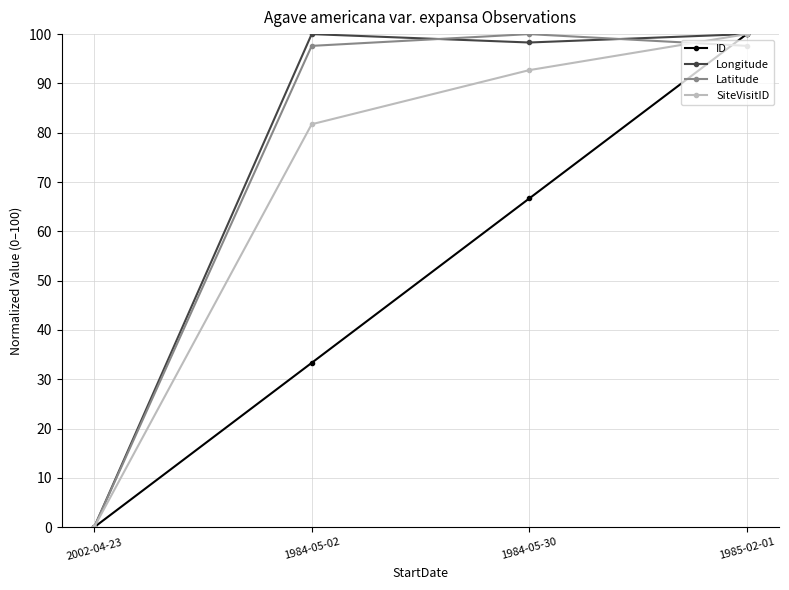

What are all the series names shown in the legend?

ID, Longitude, Latitude, SiteVisitID